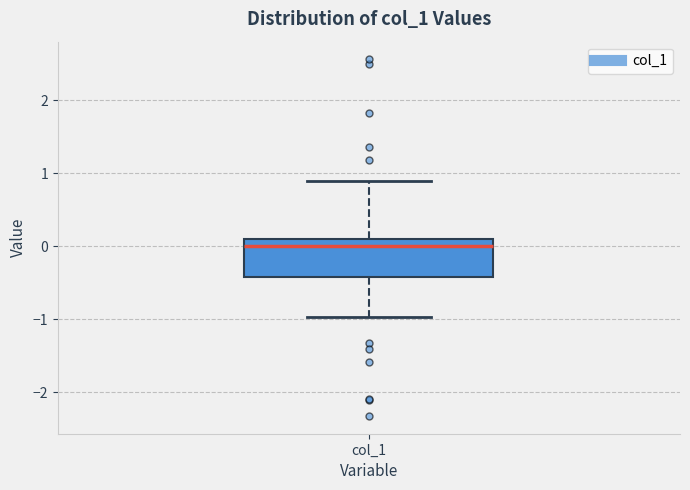

Read this box plot against the y-axis: the position of the median line, the range covered by the box, and the ends of both whiskers. The values are not printed on the chart, so give them approximately, as read against the axis.

median 0.0, box -0.4 to 0.1, whiskers -1.0 to 0.9